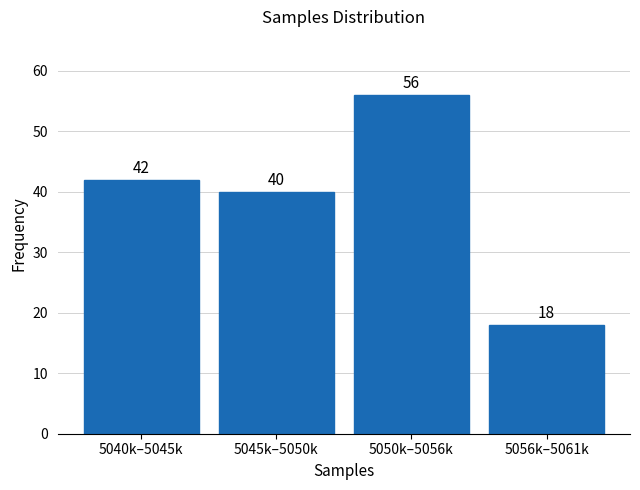

Reading left to right, extract all data points from this chart.

42	40	56	18